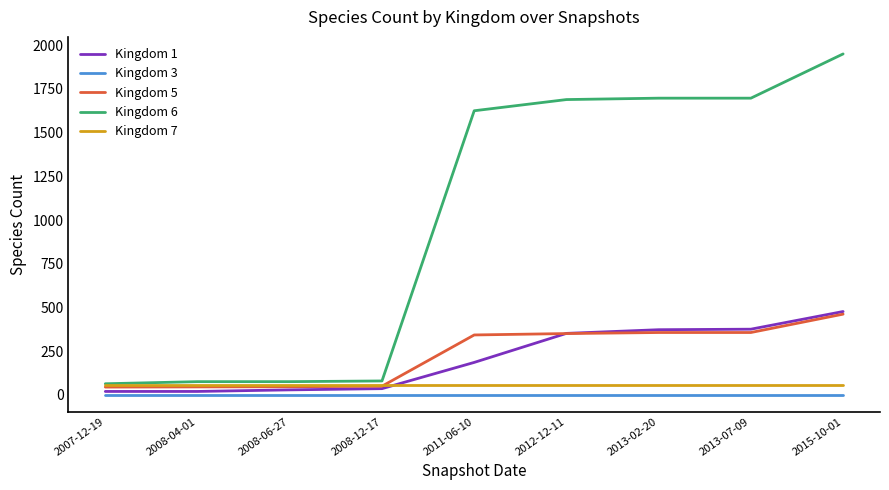

Between 2008-04-01 and 2013-07-09, which series saw the biggest shift?

Kingdom 6